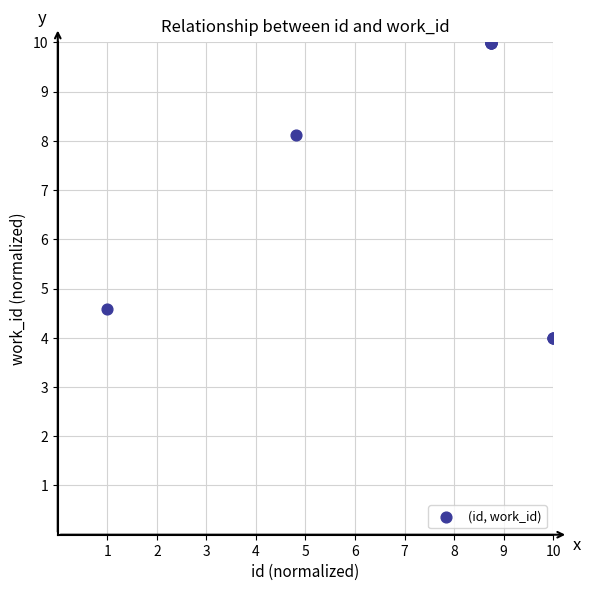

What Y value in the scatter plot is closest to 7?

8.1